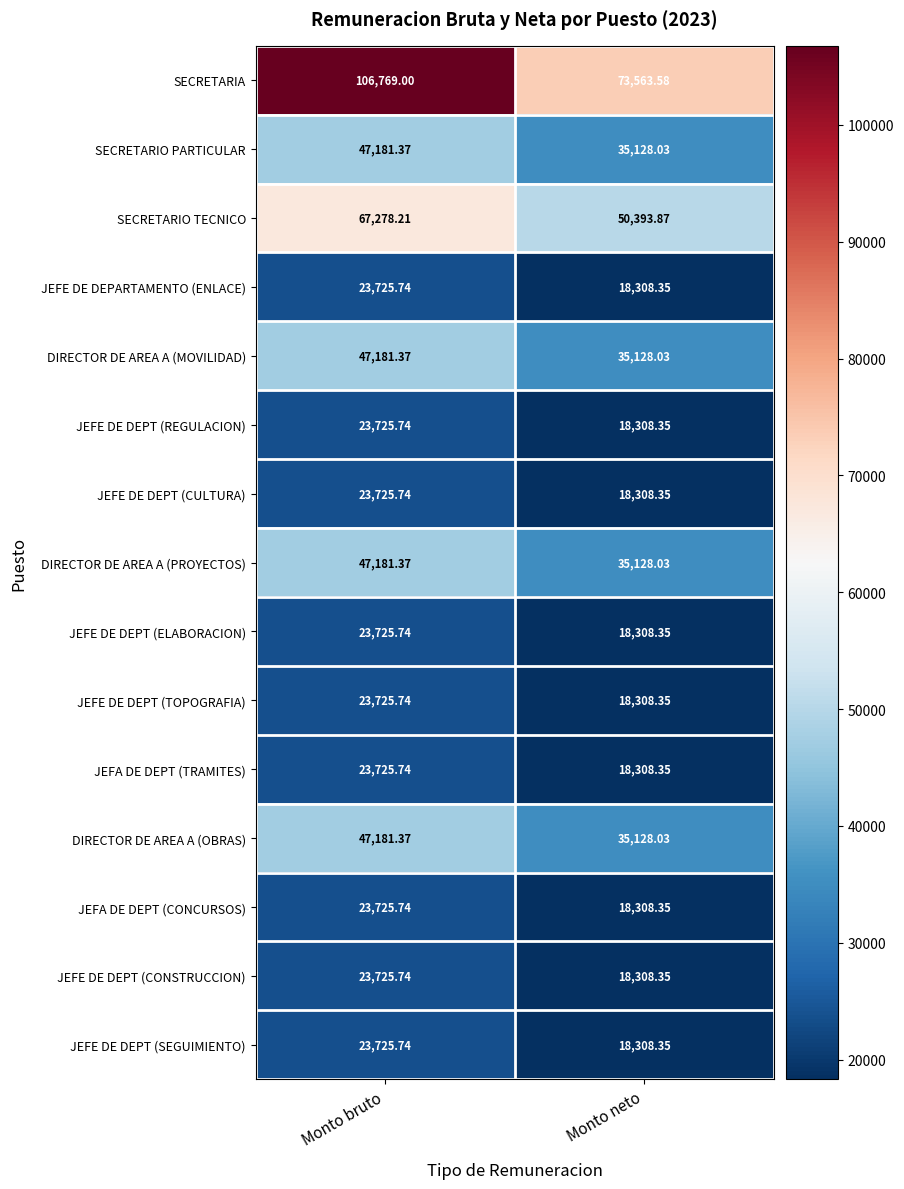

At which label is DIRECTOR DE AREA A (MOVILIDAD) closest to 41154?

Monto neto